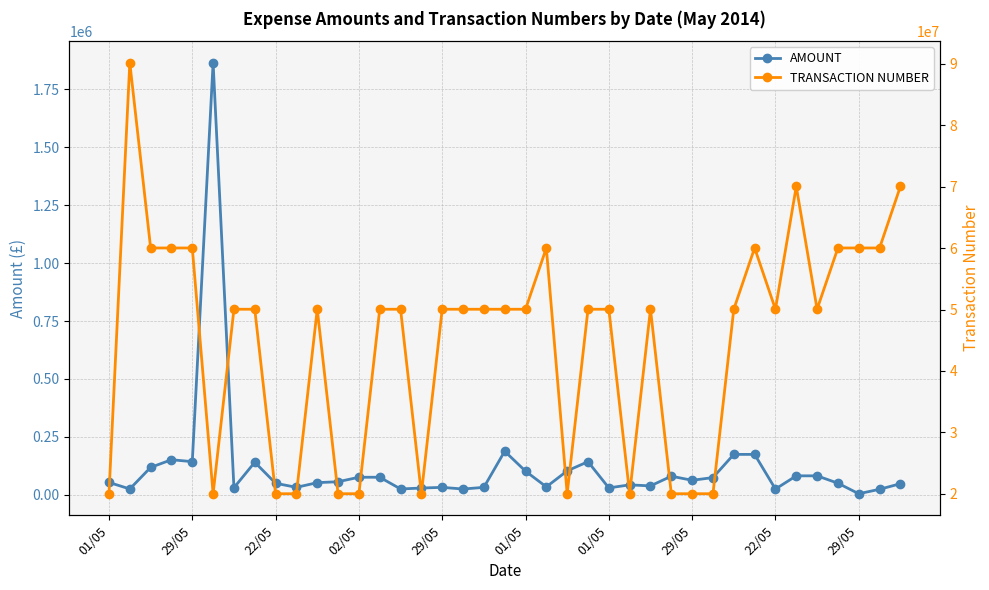

What is the value of the TRANSACTION NUMBER point at the 39th from the left?

70013496.0